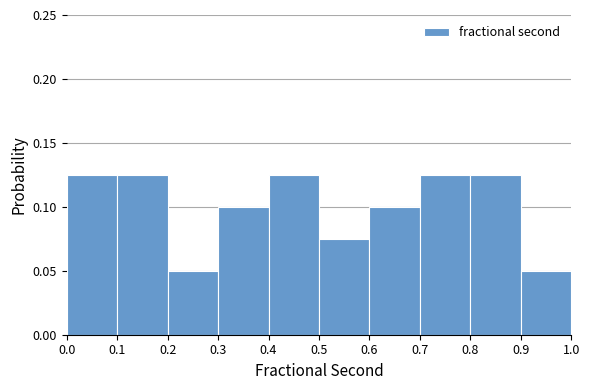

Reading left to right, list every bar in this chart as the range it spans on the x-axis followed by its height. The values are not printed on the chart, so give them approximately, as read against the axis.

0.0 to 0.1: 0.125
0.1 to 0.2: 0.125
0.2 to 0.3: 0.050
0.3 to 0.4: 0.100
0.4 to 0.5: 0.125
0.5 to 0.6: 0.075
0.6 to 0.7: 0.100
0.7 to 0.8: 0.125
0.8 to 0.9: 0.125
0.9 to 1.0: 0.050